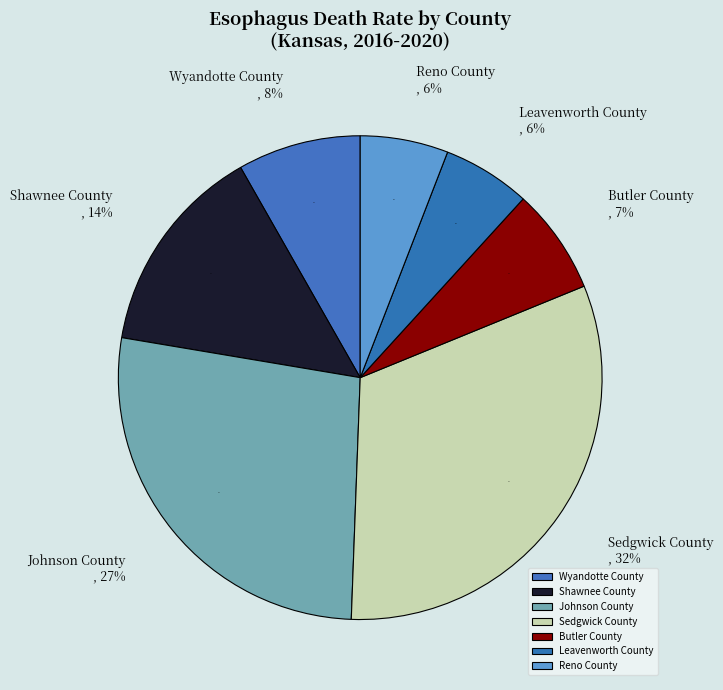

Is the sum of Leavenworth County and Wyandotte County greater than half?

No